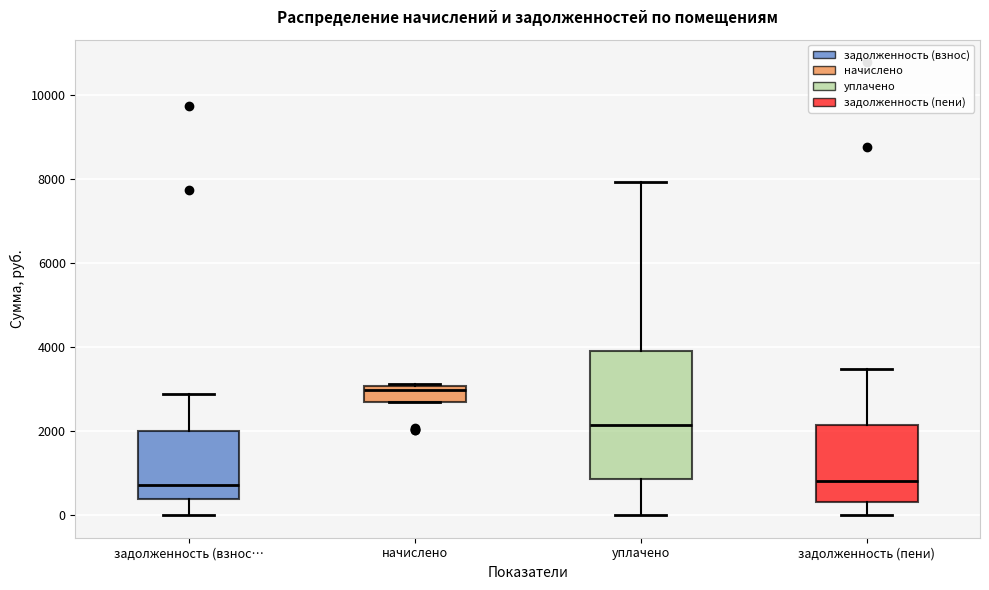

Comparing the boxes themselves (not the whiskers), which one is the tallest?

уплачено